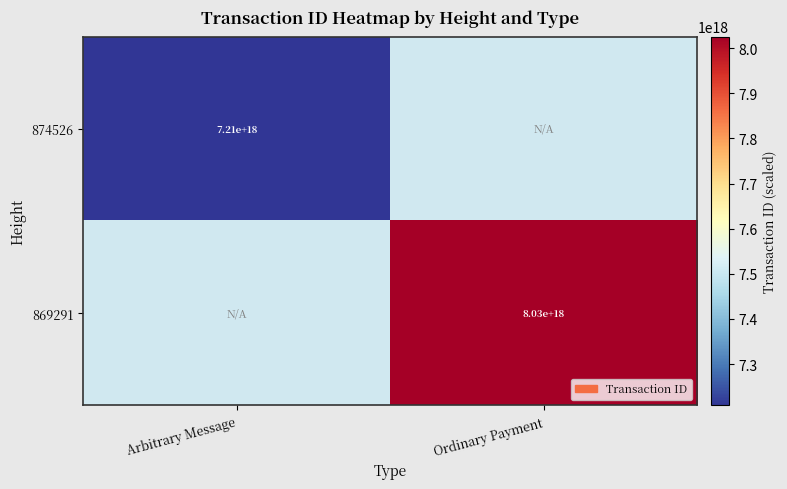

How many distinct data groups are displayed?

2